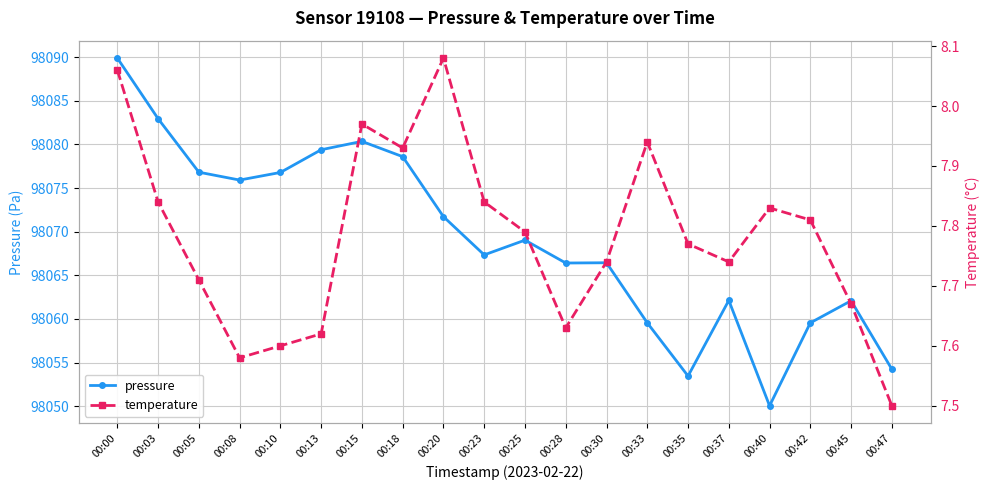

Where is the first local minimum for pressure?

00:08